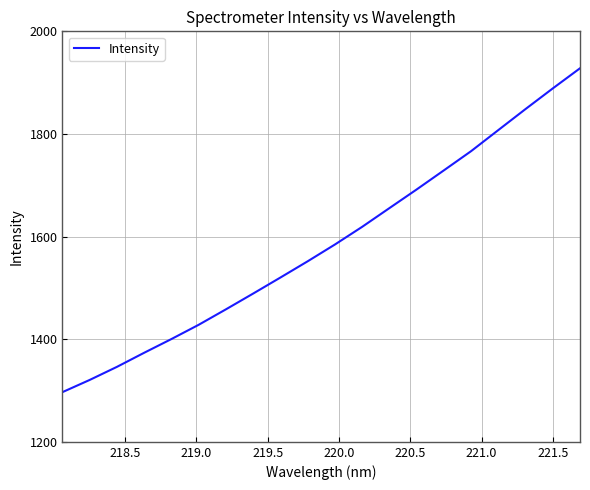

What is the difference between the maximum and minimum values?

631.2